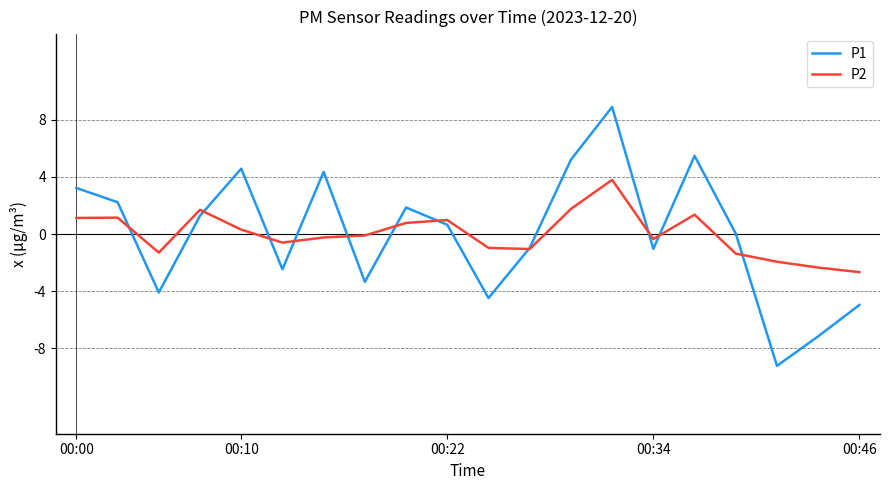

List the series in order of their peak value, highest first.

P1, P2